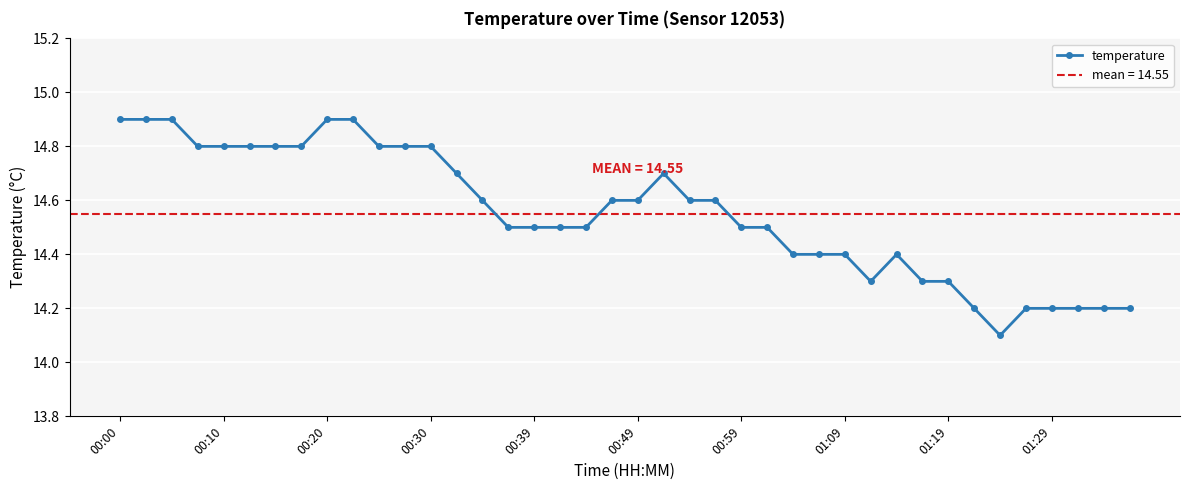

Count the temperature values in the range 14 to 15.

40